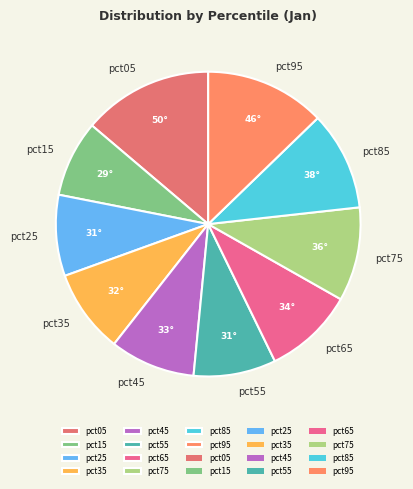

Which slice is the largest?

pct05